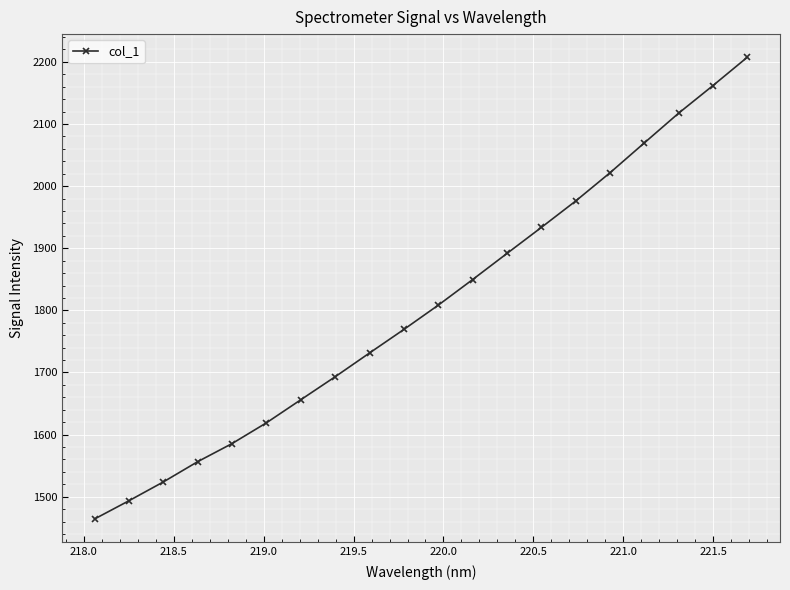

Reading right to left, list all the values displayed in this chart.

2207.6	2162.0	2117.5	2069.7	2021.5	1976.0	1933.5	1891.6	1849.6	1808.4	1769.3	1731.4	1693.1	1656.1	1619.0	1585.5	1556.4	1523.7	1493.4	1464.1